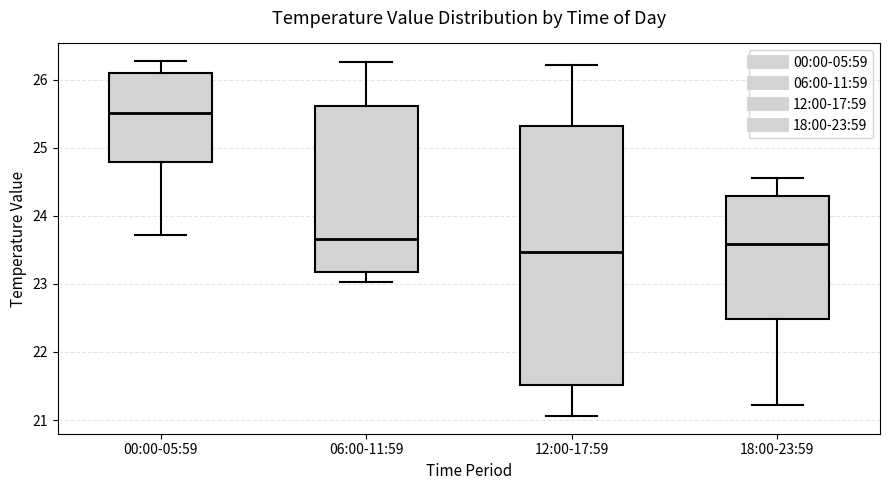

Which box is the tallest, from its lower edge to its upper edge?

12:00-17:59